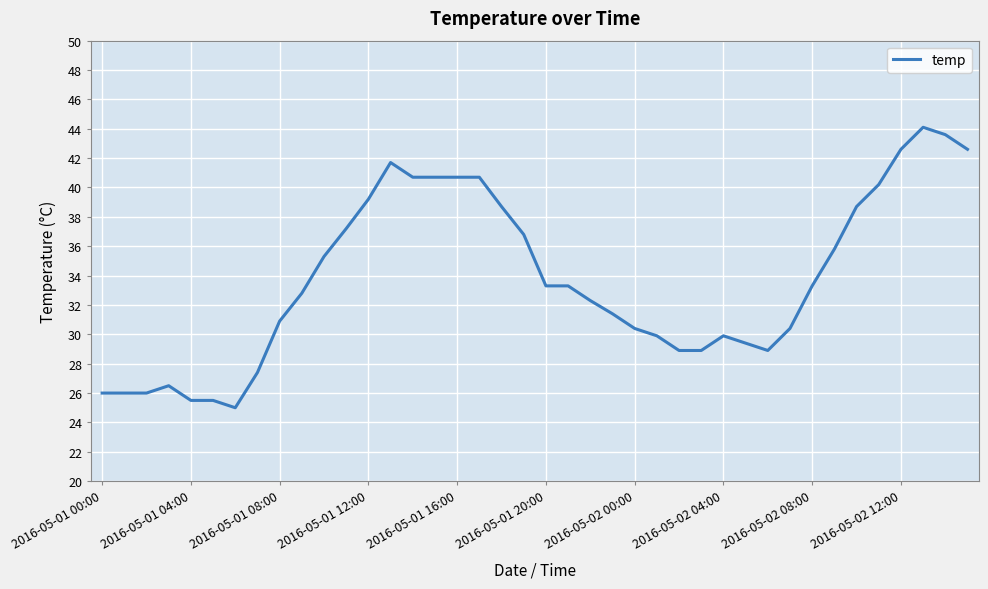

What is the average value?

33.8